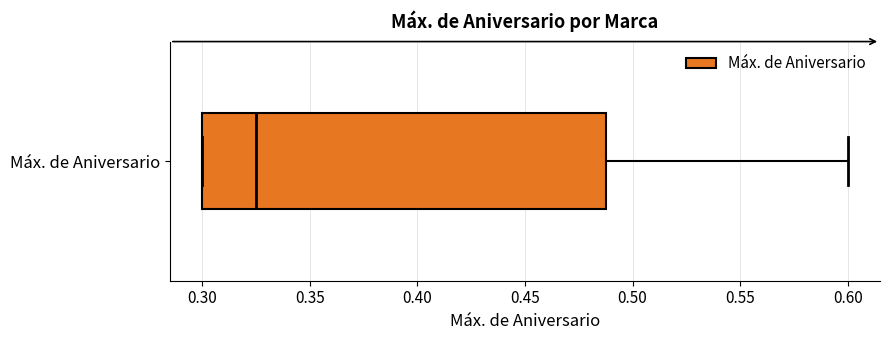

Transcribe this box plot: give where the median line is, the range the box spans, and where the two whiskers end, as read against the x-axis. The values are not printed on the chart, so give them approximately, as read against the axis.

median 0.325, box 0.300 to 0.490, whiskers 0.300 to 0.600